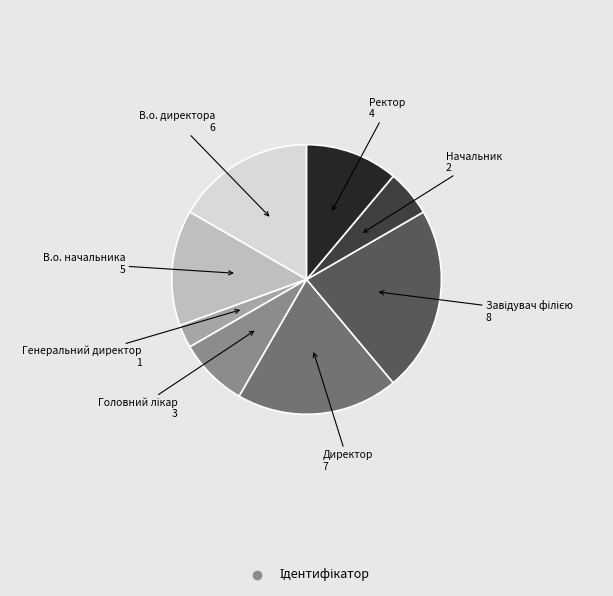

Does any single category account for the majority?

No